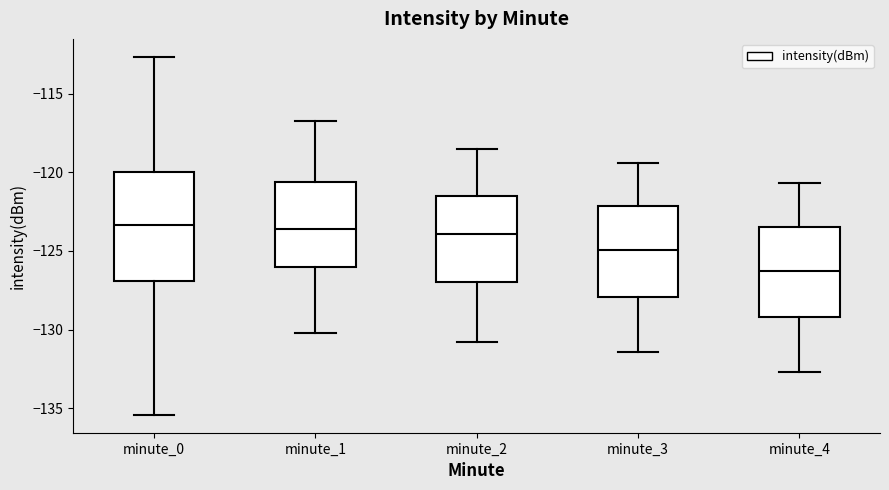

Which box's median line is the lowest?

minute_4